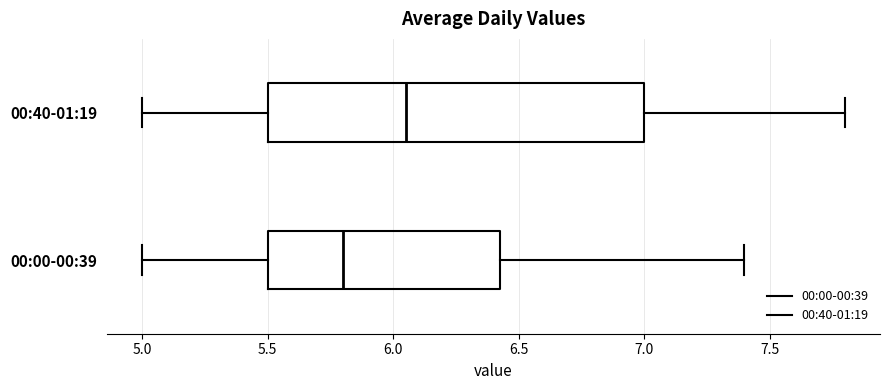

Reading bottom to top, transcribe this box plot: for each box, give where its median line is, the range the box spans, and where its two whiskers end, as read against the x-axis. The values are not printed on the chart, so give them approximately, as read against the axis.

00:00-00:39: median 5.80, box 5.50 to 6.45, whiskers 5.00 to 7.40
00:40-01:19: median 6.05, box 5.50 to 7.00, whiskers 5.00 to 7.80